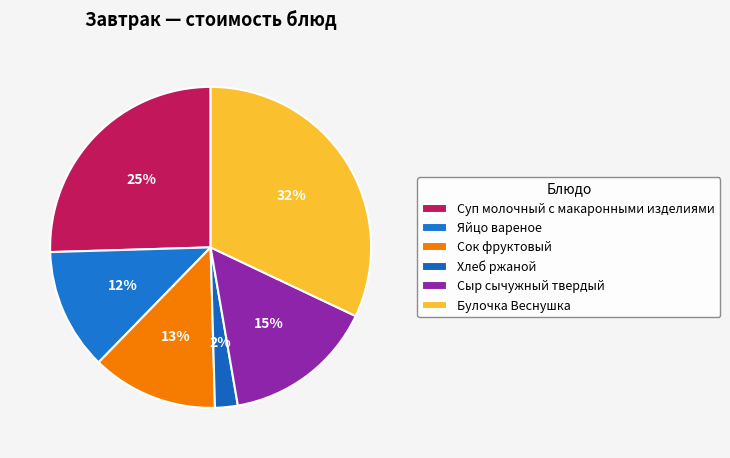

Between Хлеб ржаной and Сыр сычужный твердый, which is larger?

Сыр сычужный твердый